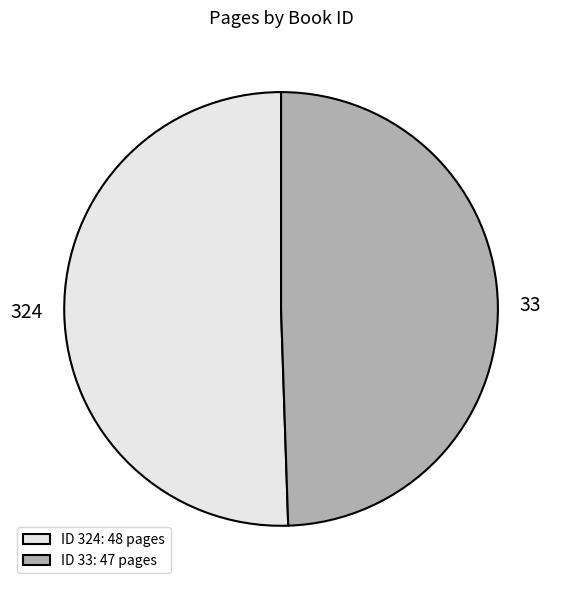

Count the number of slices in the pie.

2